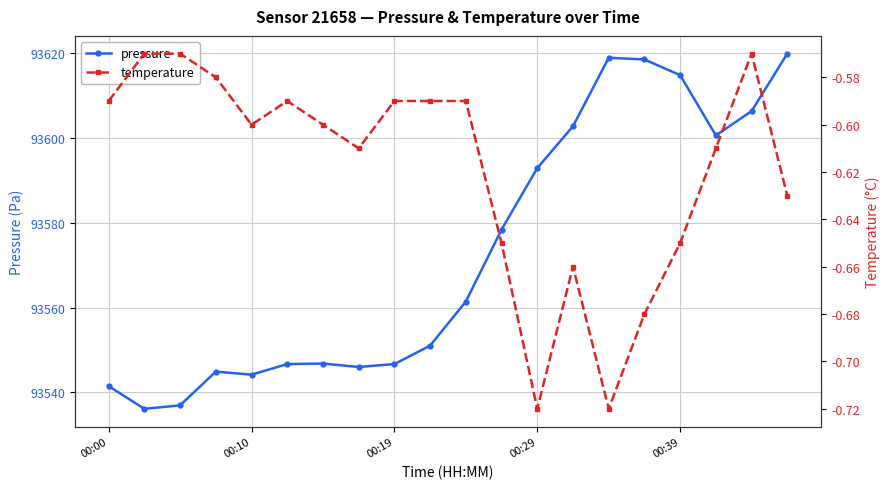

Between 7 and 13, which series saw the biggest shift?

pressure